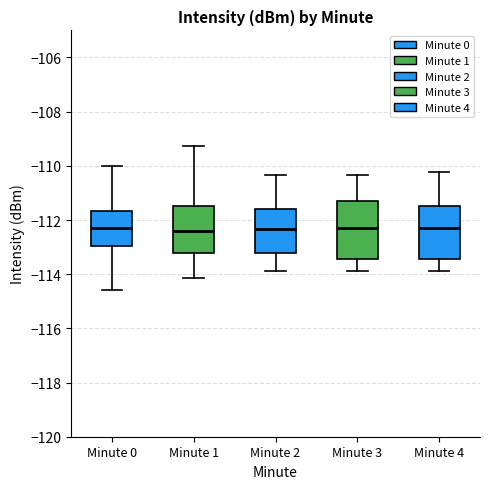

Reading left to right, transcribe this box plot: for each box, give where its median line is, the range the box spans, and where its two whiskers end, as read against the y-axis. The values are not printed on the chart, so give them approximately, as read against the axis.

Minute 0: median -112.4, box -113.0 to -111.6, whiskers -114.6 to -110.0
Minute 1: median -112.4, box -113.2 to -111.4, whiskers -114.2 to -109.2
Minute 2: median -112.4, box -113.2 to -111.6, whiskers -113.8 to -110.4
Minute 3: median -112.2, box -113.4 to -111.4, whiskers -113.8 to -110.4
Minute 4: median -112.2, box -113.4 to -111.4, whiskers -113.8 to -110.2